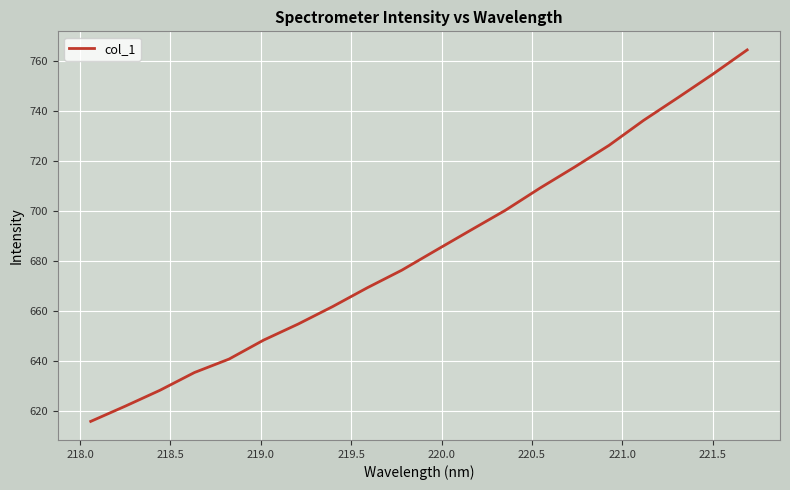

What is the greatest value displayed?

764.4